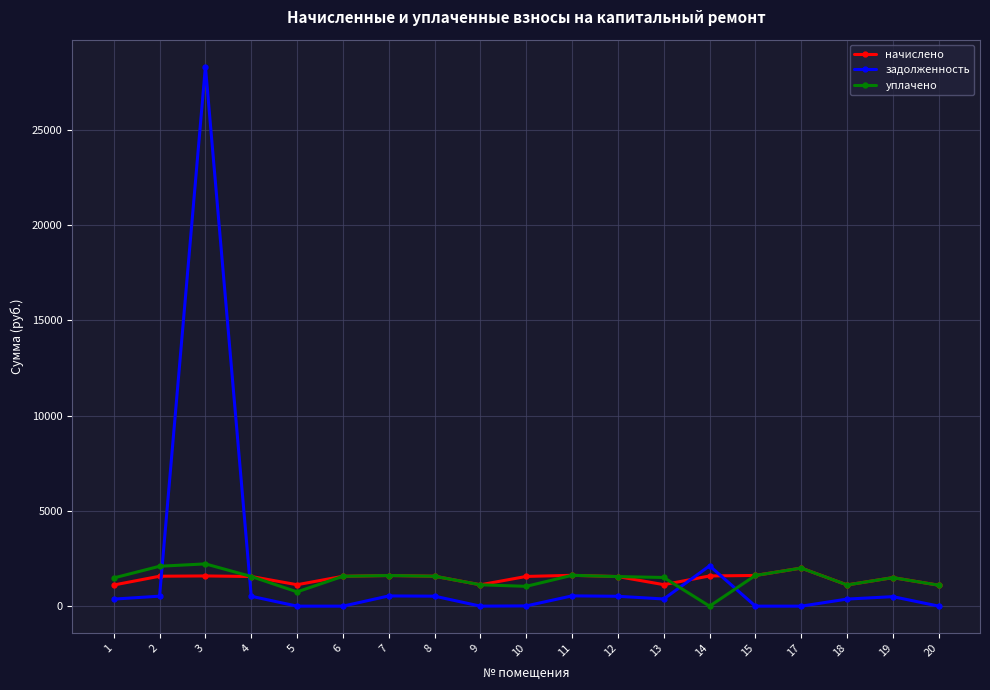

How many lines are shown in the chart?

3